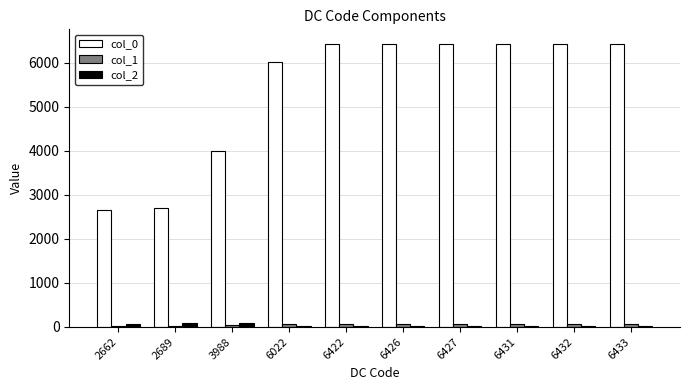

The col_0 series shows 9818 at 6422. True or false?

False